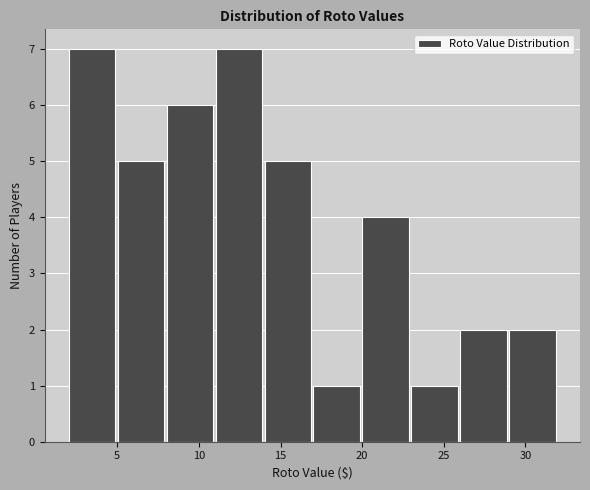

Reading left to right, list every bar in this chart as the range it spans on the x-axis followed by its height. Neither the bar edges nor the heights are printed on the chart, so give them approximately, as read against the axes.

2 to 5: 7
5 to 8: 5
8 to 11: 6
11 to 14: 7
14 to 17: 5
17 to 20: 1
20 to 23: 4
23 to 26: 1
26 to 29: 2
29 to 32: 2